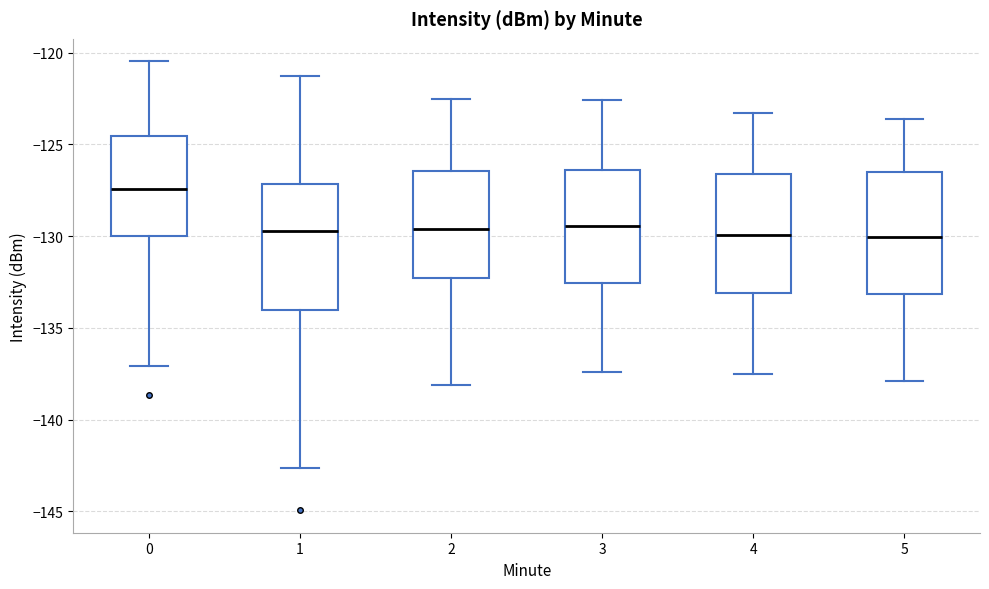

Reading left to right, read every box against the y-axis: the position of its median line, the range the box covers, and the ends of its whiskers. The values are not printed on the chart, so give them approximately, as read against the axis.

0: median -127.5, box -130.0 to -124.5, whiskers -137.0 to -120.5
1: median -129.5, box -134.0 to -127.0, whiskers -142.5 to -121.5
2: median -129.5, box -132.5 to -126.5, whiskers -138.0 to -122.5
3: median -129.5, box -132.5 to -126.5, whiskers -137.5 to -122.5
4: median -130.0, box -133.0 to -126.5, whiskers -137.5 to -123.5
5: median -130.0, box -133.0 to -126.5, whiskers -138.0 to -123.5